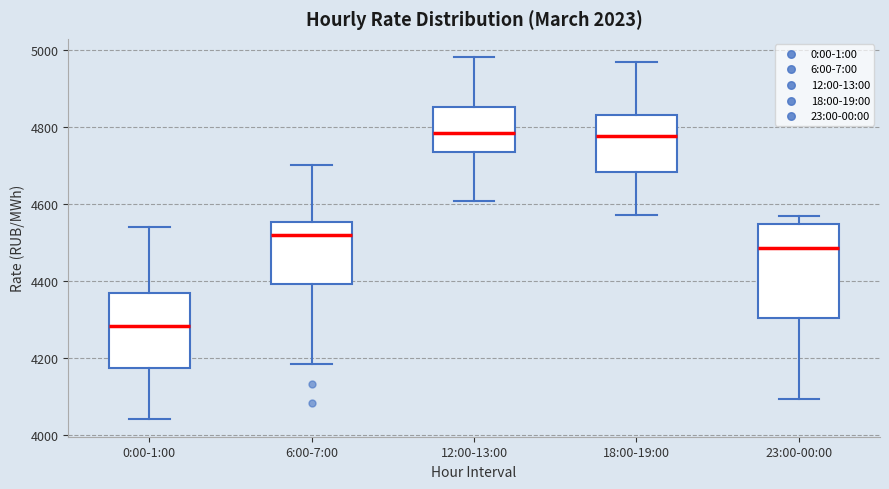

Which box is the tallest, from its lower edge to its upper edge?

23:00-00:00